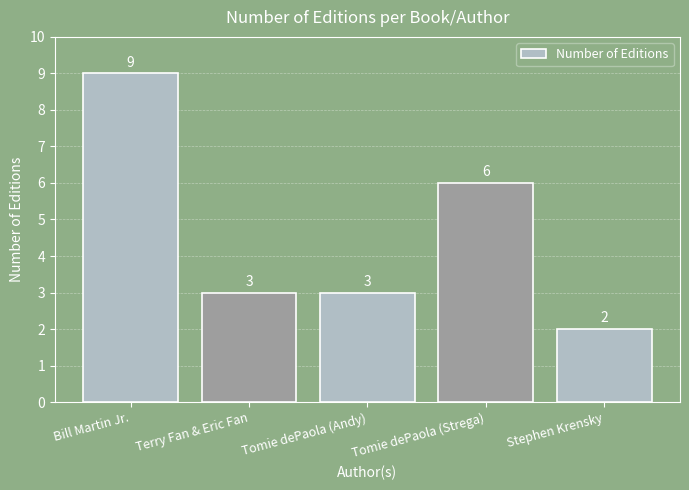

What is the smallest value displayed?

2